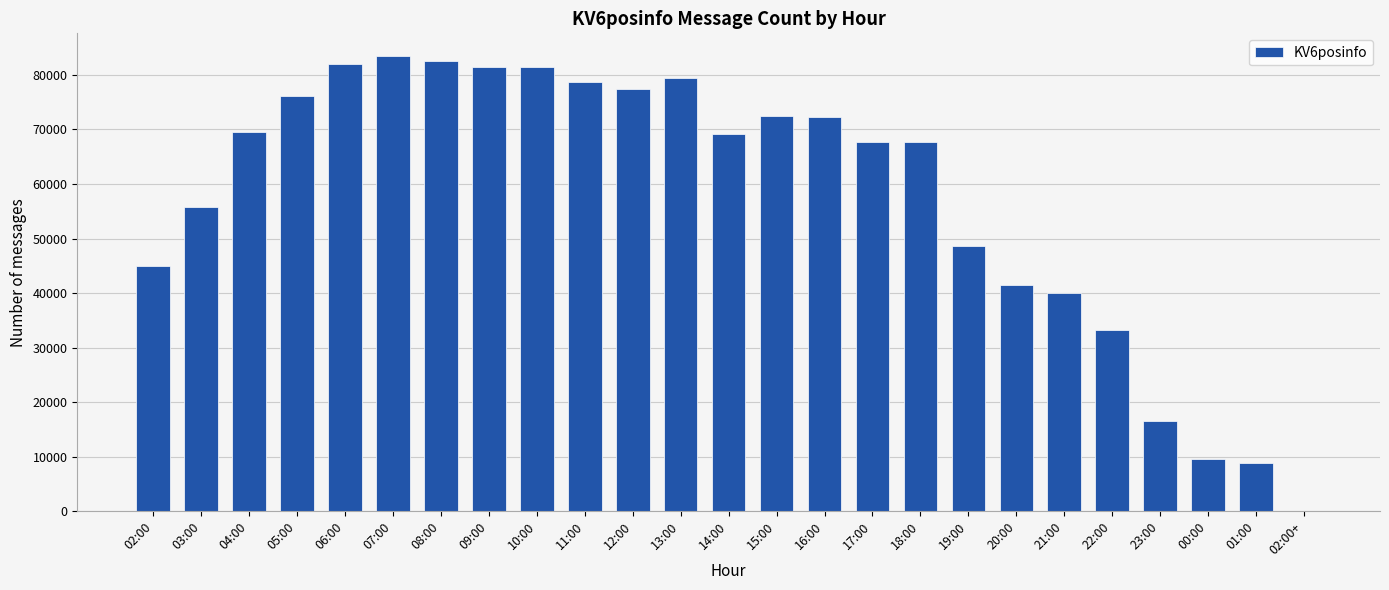

Does the chart contain stacked bars?

No